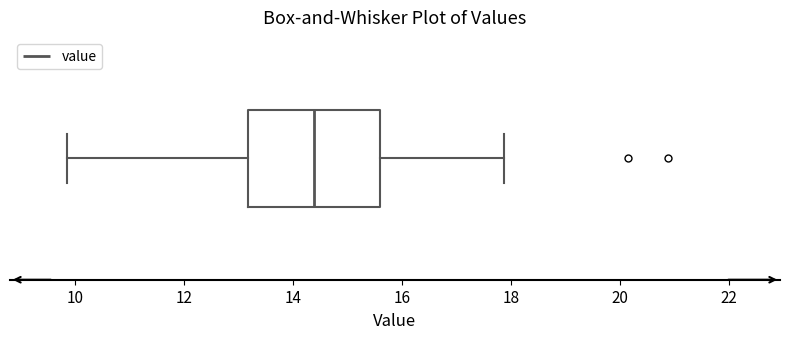

Where does the right whisker of the box end on the x-axis? The values are not printed on the chart, so give them approximately, as read against the axis.

17.8